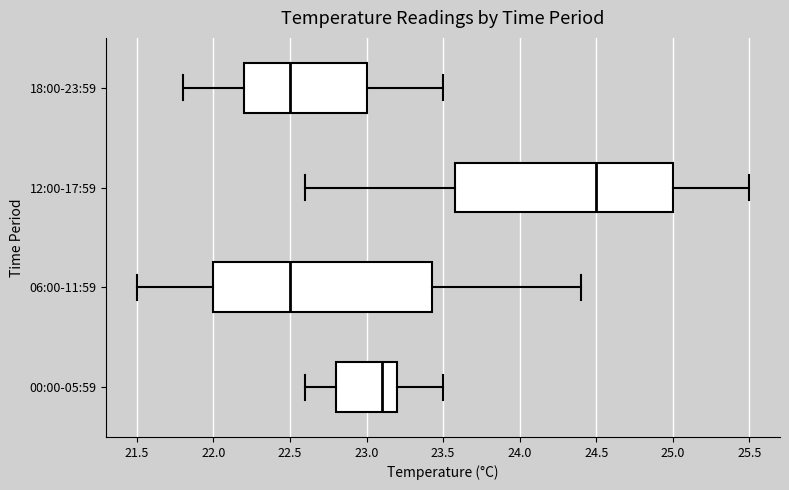

Where does the left whisker of the box for 06:00-11:59 end on the x-axis? The values are not printed on the chart, so give them approximately, as read against the axis.

21.50